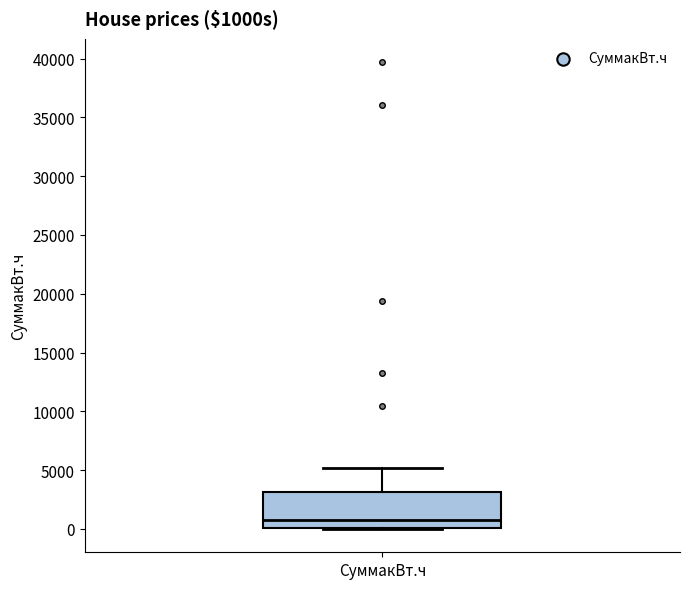

Read this box plot against the y-axis: the position of the median line, the range covered by the box, and the ends of both whiskers. The values are not printed on the chart, so give them approximately, as read against the axis.

median 1000, box 0 to 3000, whiskers 0 to 5000